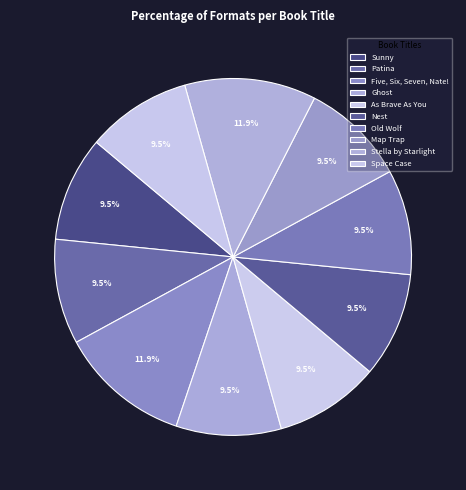

To the nearest percent, what portion does Stella by Starlight represent?

12%